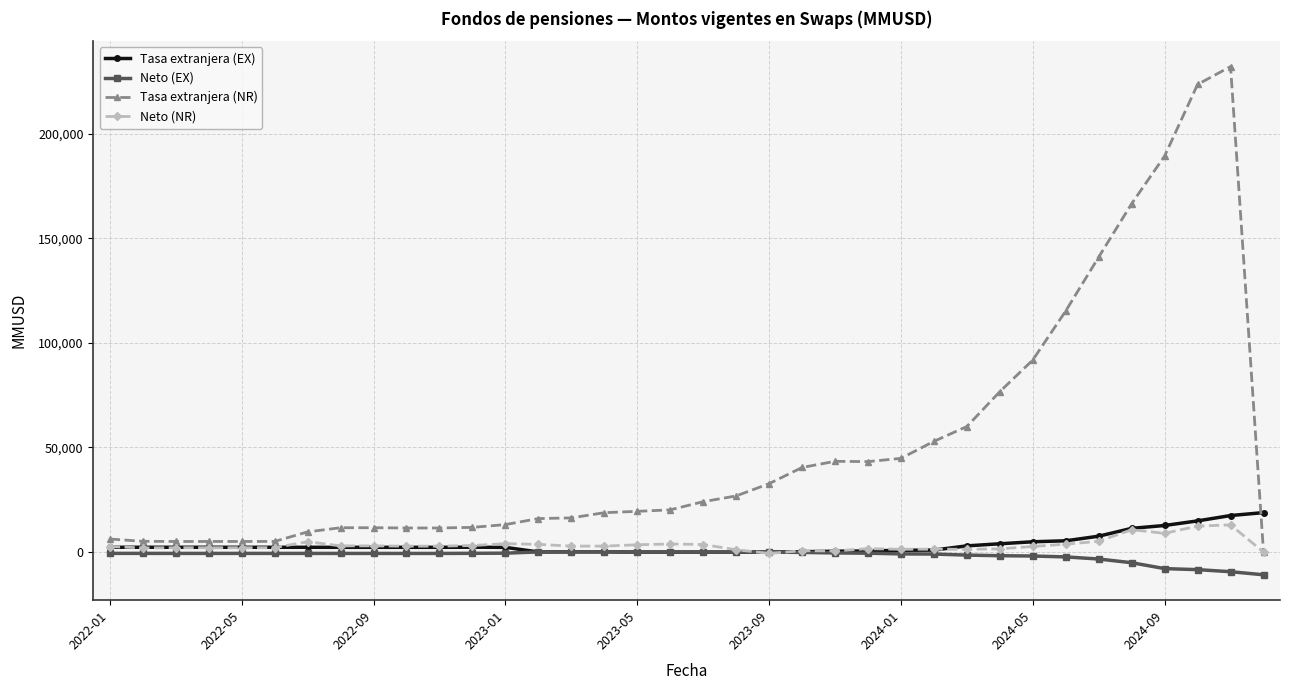

Count the number of data series in this chart.

4